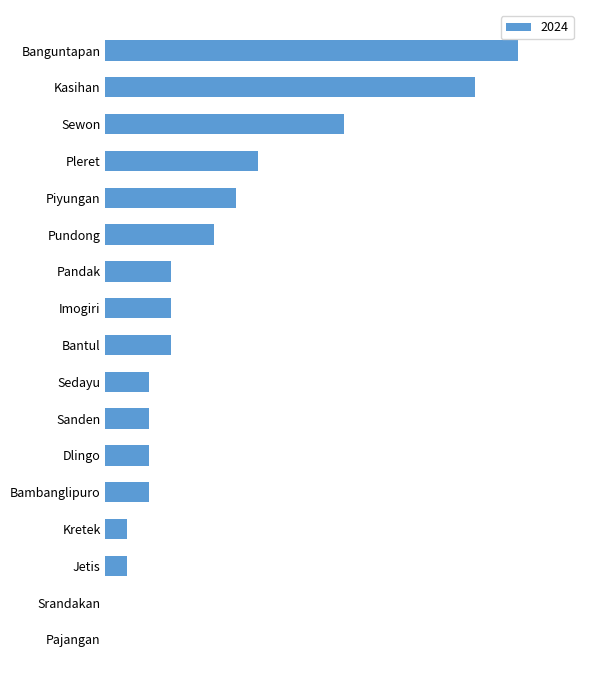

What is the ratio of the value at Bantul to the value at Dlingo?

1.5